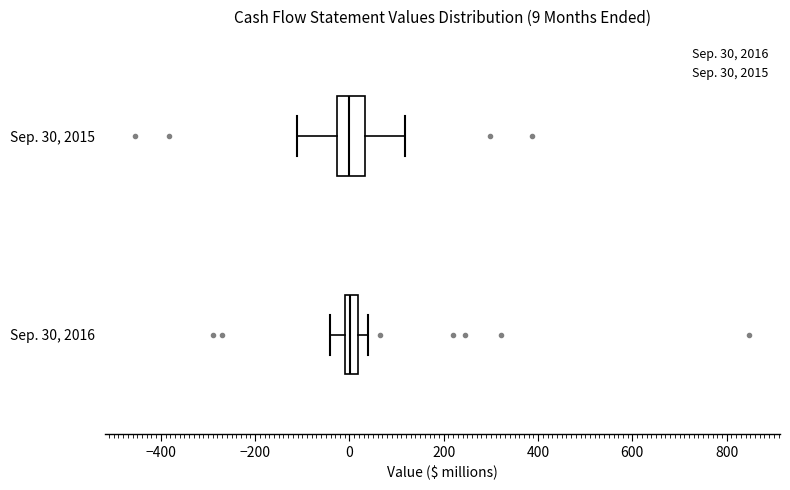

Which box is the widest, from its left edge to its right edge?

Sep. 30, 2015